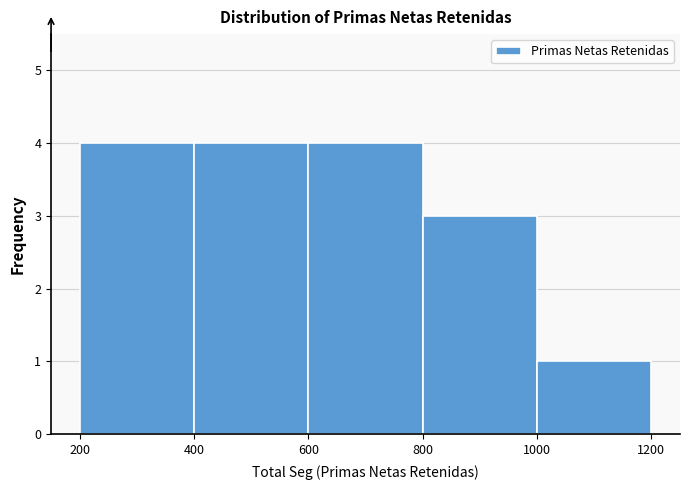

Reading left to right, transcribe this chart: for each bar, give the range it covers on the x-axis and its height. The values are not printed on the chart, so give them approximately, as read against the axis.

200 to 400: 4
400 to 600: 4
600 to 800: 4
800 to 1000: 3
1000 to 1200: 1